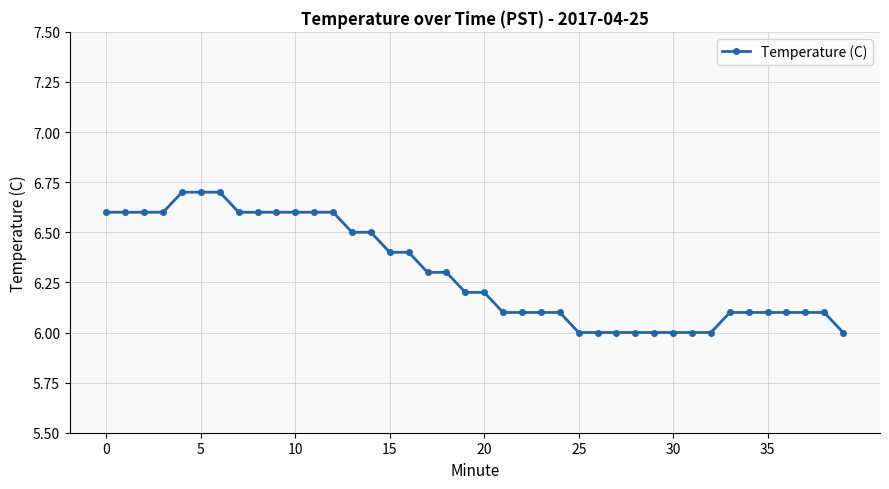

What is the average value?

6.3